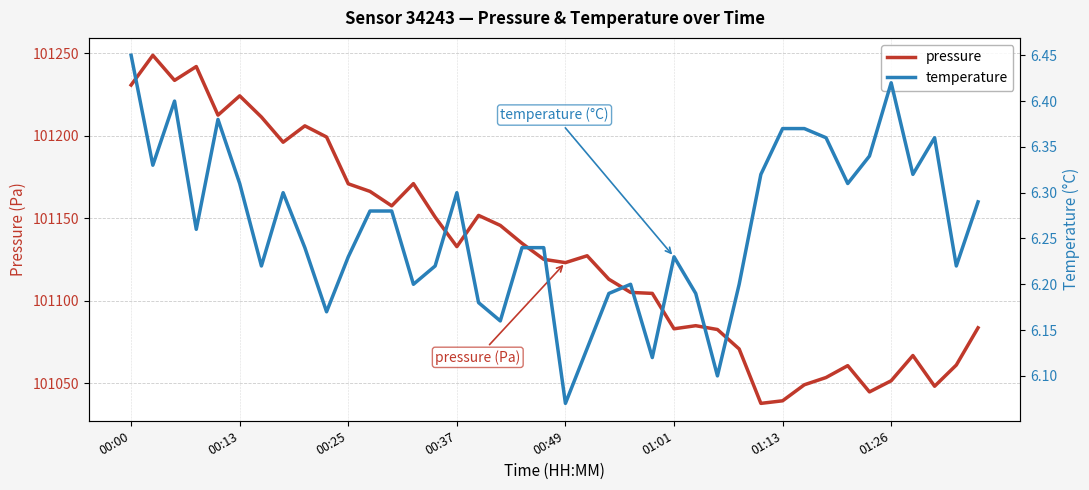

At how many categories does at least one series exceed 18533?

40